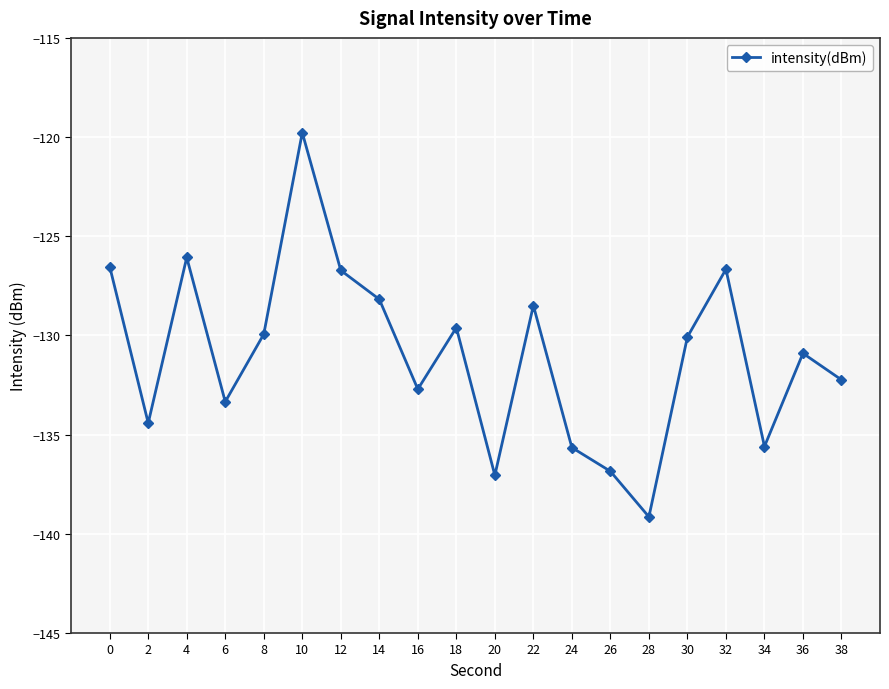

True or false: the data shows -206.5 at 20.

False